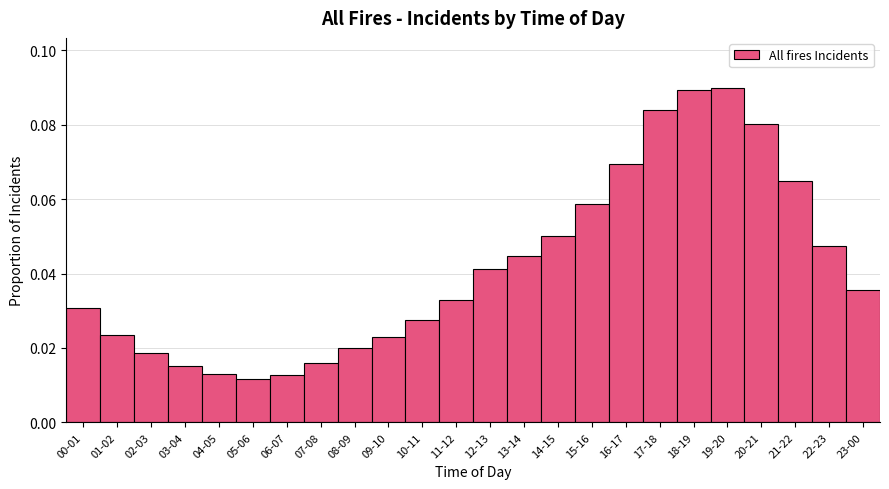

What is the label of the 11th bar from the right?

13-14